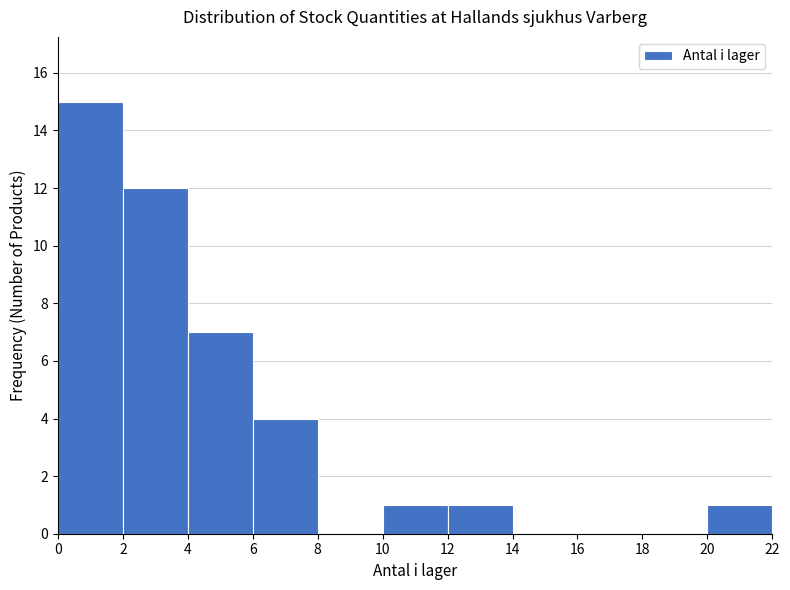

What is the height of the bar covering 2 to 4 on the x-axis? The values are not printed on the chart, so give them approximately, as read against the axis.

12